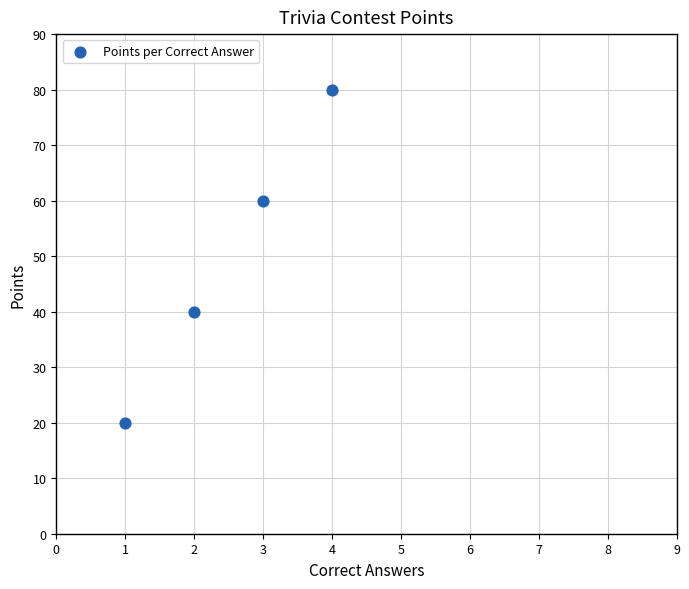

What is the range of X values (max minus min)?

3